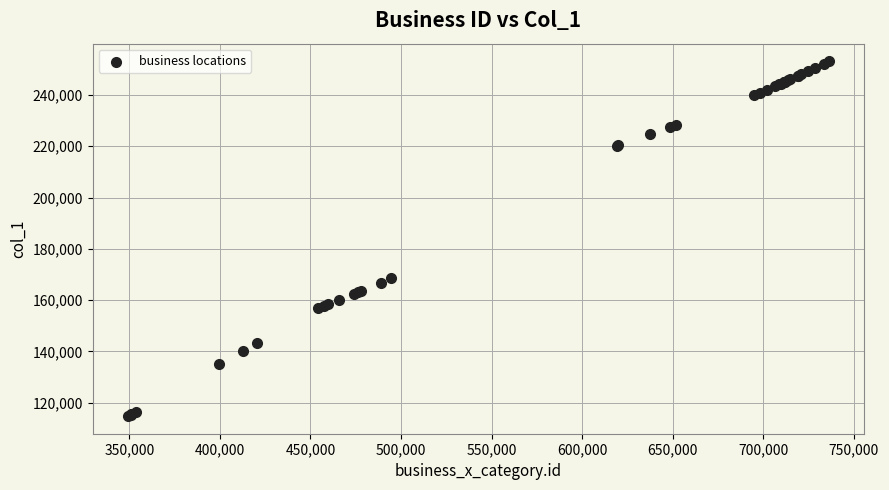

What Y value in the scatter plot is closest to 183951?

168473